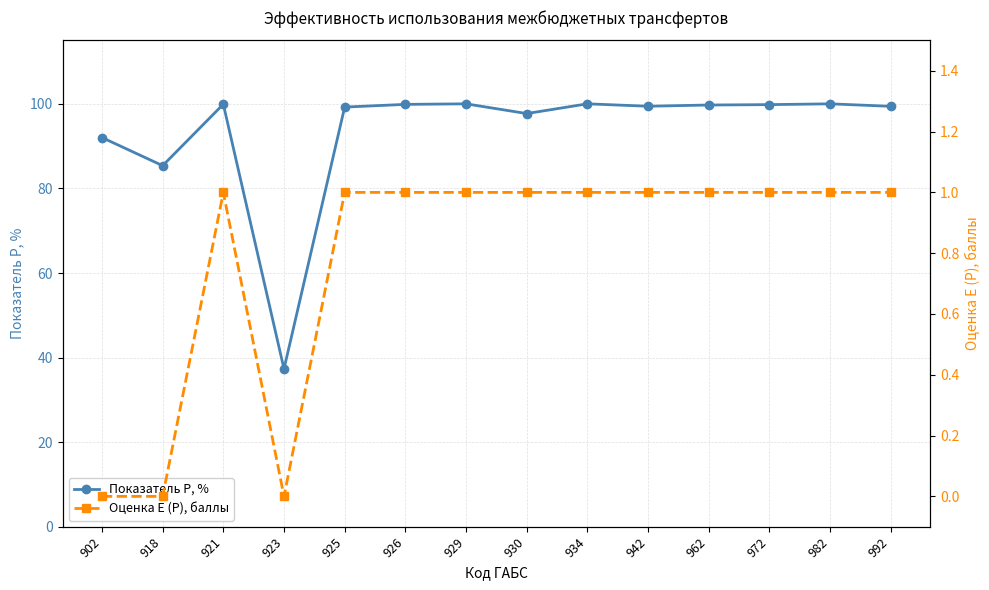

True or false: Показатель P, % and Оценка E (P), баллы cross at least once.

False